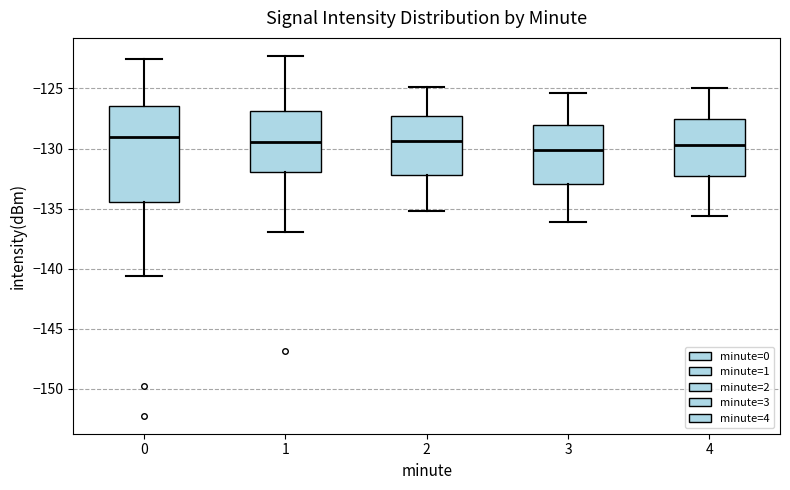

Reading left to right, read every box against the y-axis: the position of its median line, the range the box covers, and the ends of its whiskers. The values are not printed on the chart, so give them approximately, as read against the axis.

0: median -129.0, box -134.5 to -126.5, whiskers -140.5 to -122.5
1: median -129.5, box -132.0 to -127.0, whiskers -137.0 to -122.5
2: median -129.5, box -132.0 to -127.5, whiskers -135.0 to -125.0
3: median -130.0, box -133.0 to -128.0, whiskers -136.0 to -125.5
4: median -129.5, box -132.5 to -127.5, whiskers -135.5 to -125.0